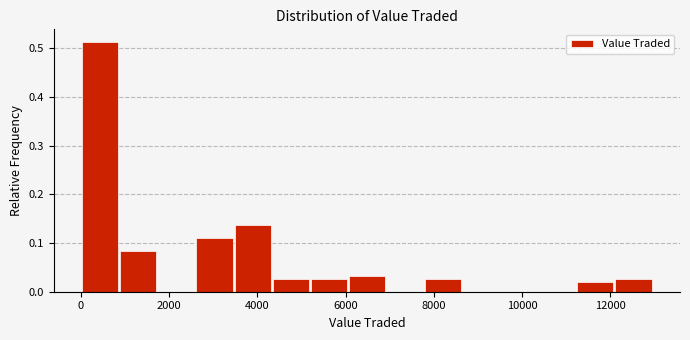

Reading left to right, list every bar in this chart as the range it spans on the x-axis followed by its height. Neither the bar edges nor the heights are printed on the chart, so give them approximately, as read against the axes.

0 to 800: 0.51
800 to 1800: 0.08
1800 to 2600: 0
2600 to 3400: 0.11
3400 to 4400: 0.14
4400 to 5200: 0.03
5200 to 6000: 0.03
6000 to 7000: 0.03
7000 to 7800: 0
7800 to 8600: 0.03
8600 to 9600: 0
9600 to 10400: 0
10400 to 11200: 0
11200 to 12000: 0.02
12000 to 13000: 0.03